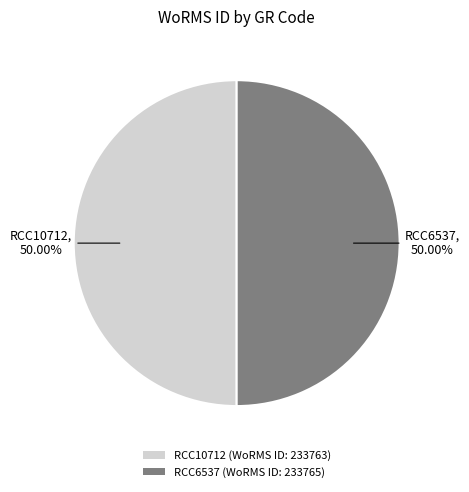

What is the ratio of the value at RCC10712 (WoRMS ID: 233763) to the value at RCC6537 (WoRMS ID: 233765)?

1.0